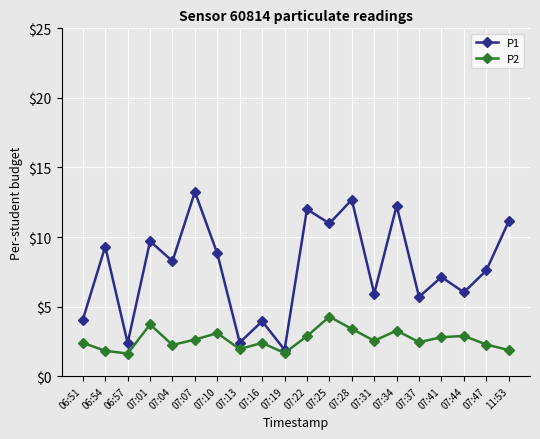

True or false: P1 has more than 0 interior local peaks.

True